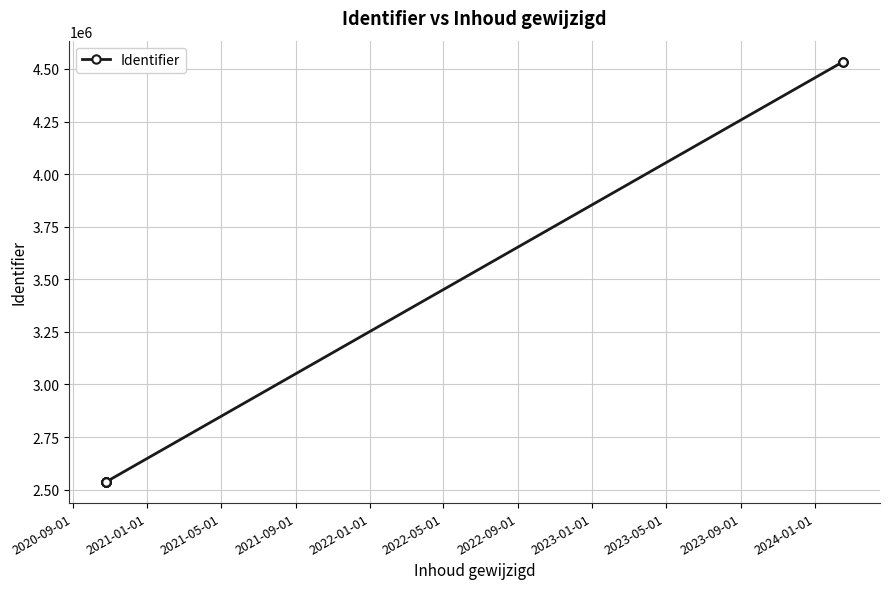

What is the ratio of the value at 2023-01-01 to the value at 2023-05-01?

0.6